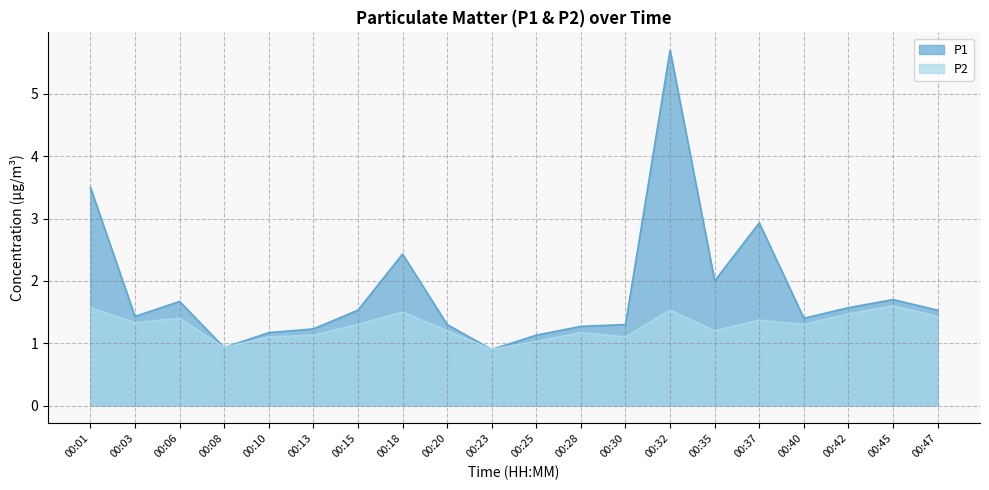

At which category is the sum across all series the highest?

00:32